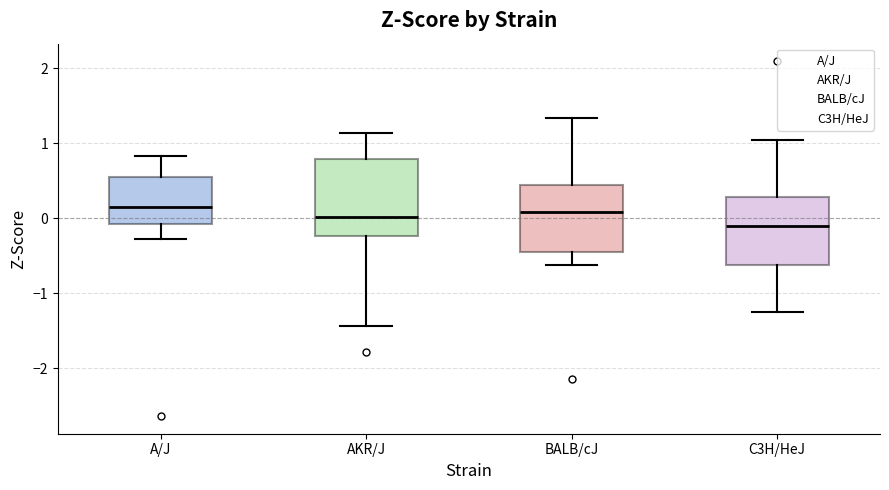

Which box is the tallest, from its lower edge to its upper edge?

AKR/J